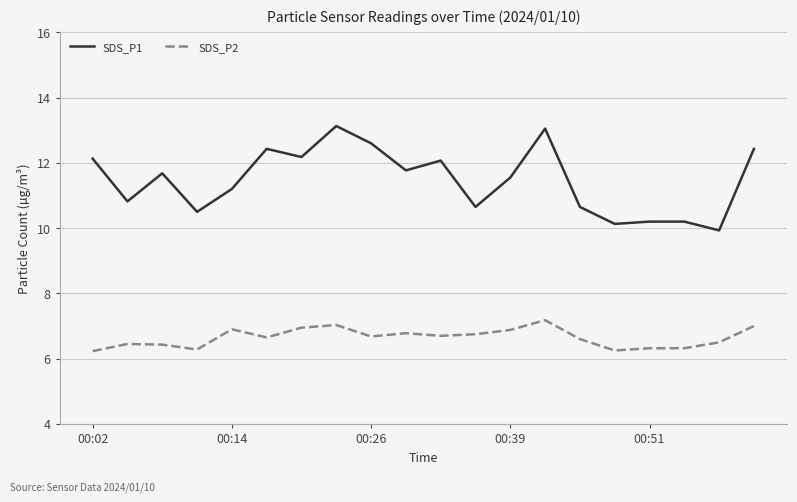

Which series has the widest spread of values?

SDS_P1